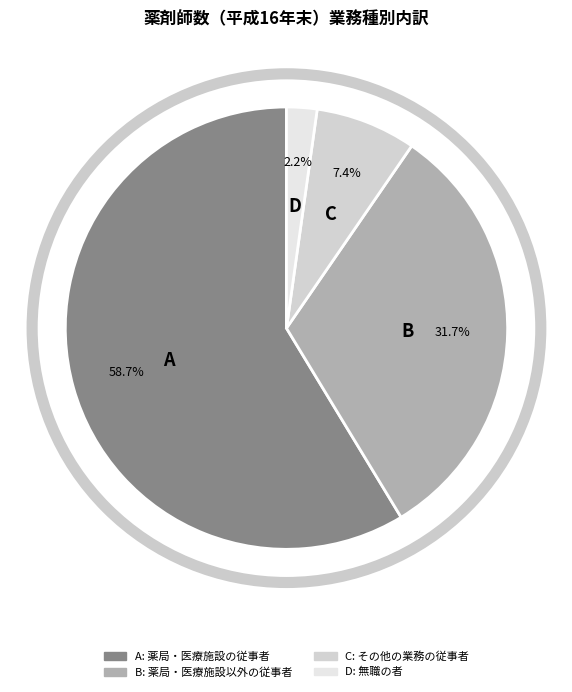

Count the number of slices in the pie.

4